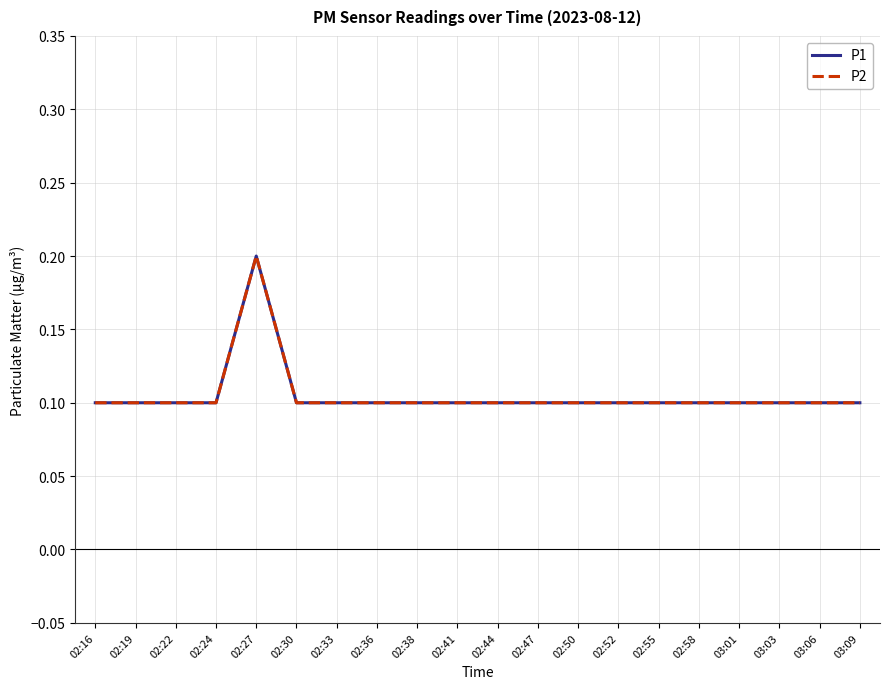

Does the chart have visible grid lines?

Yes